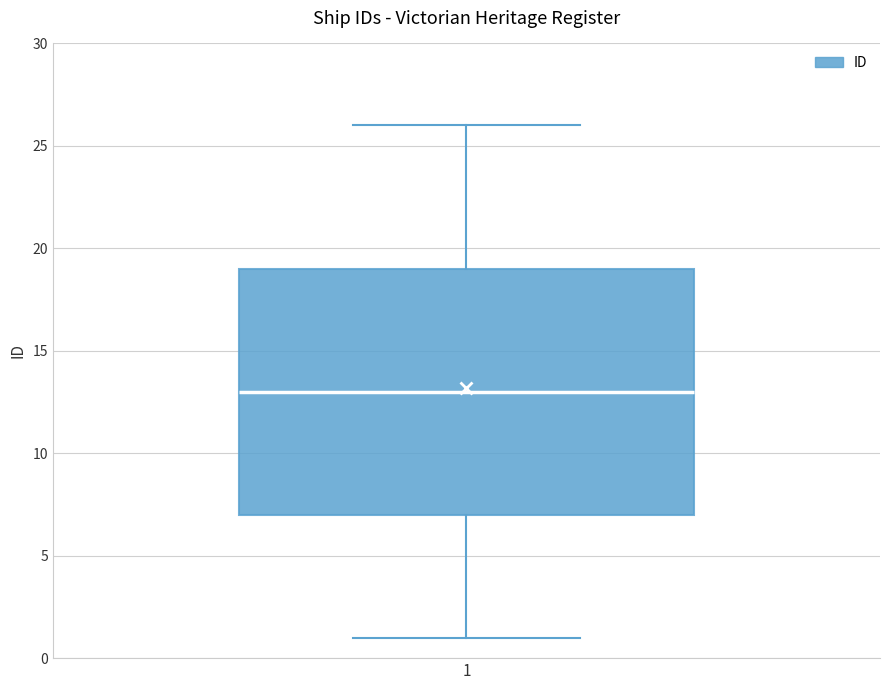

Where does the median line of the box at x = 1 sit on the y-axis? The values are not printed on the chart, so give them approximately, as read against the axis.

13